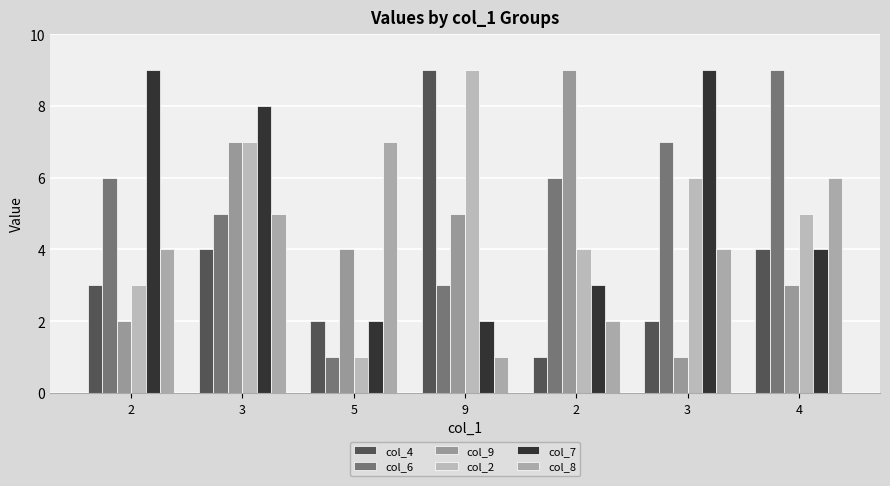

Between 3 and 4, which series saw the biggest shift?

col_7